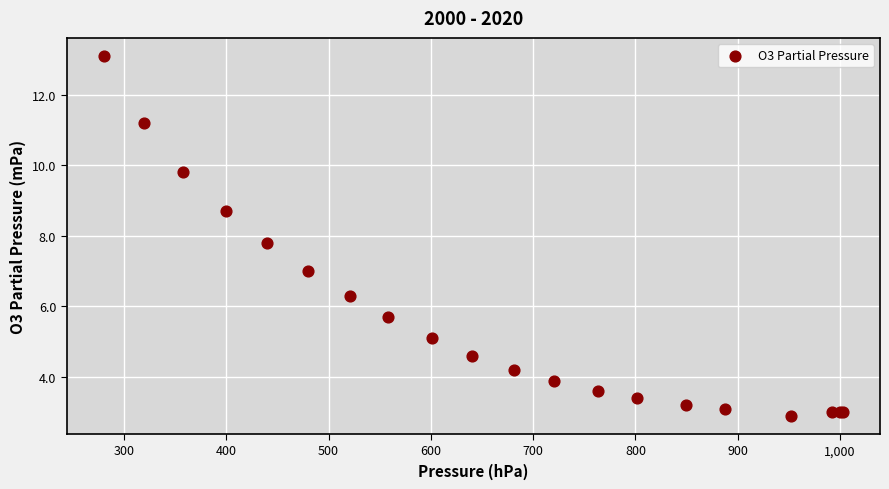

What Y value in the scatter plot is closest to 8?

7.8